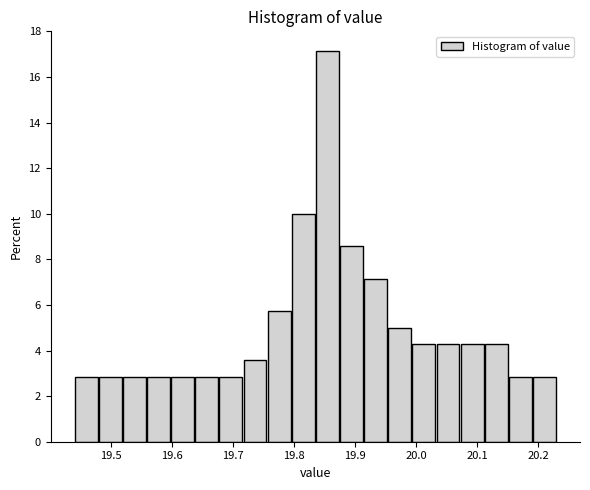

Read against the x-axis, roughly where is the centre of the tallest bar?

19.85